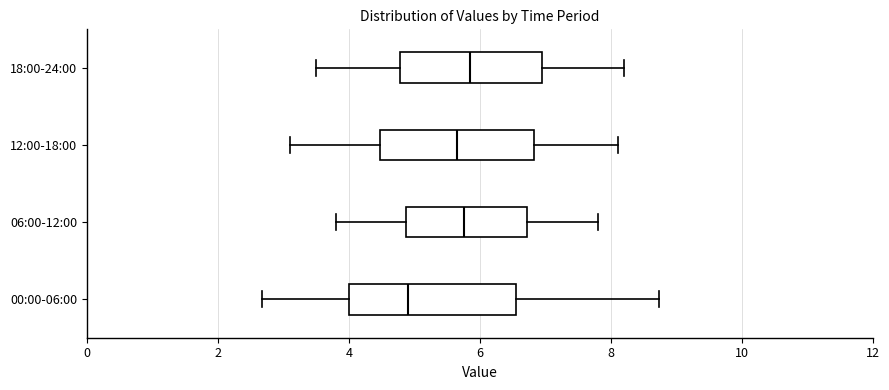

Where does the left whisker of the box for 12:00-18:00 end on the x-axis? The values are not printed on the chart, so give them approximately, as read against the axis.

3.2